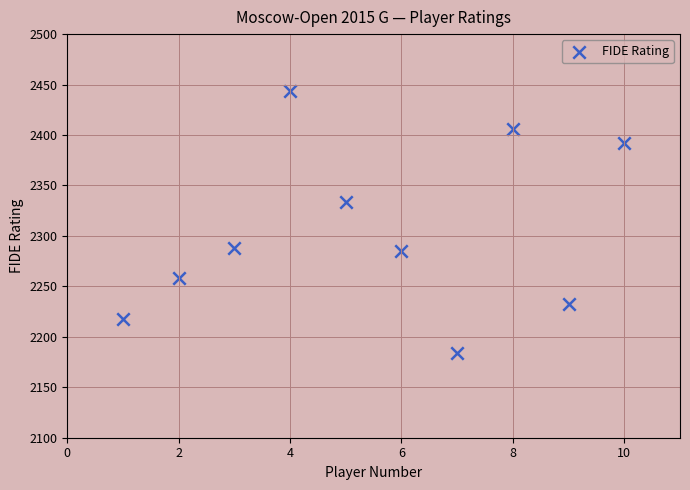

What is the average X value?

6